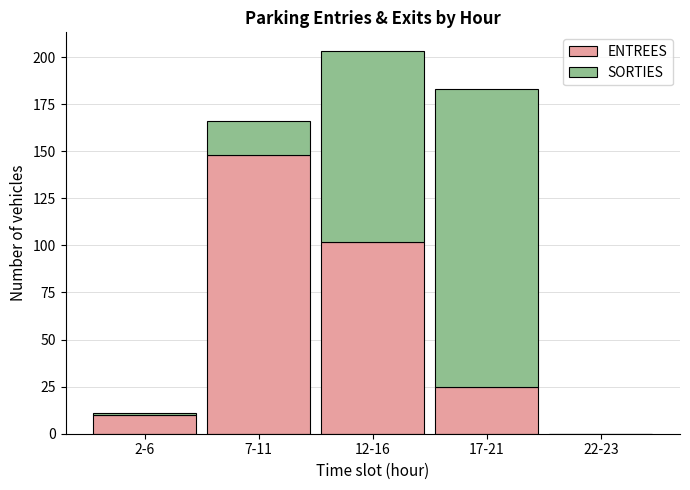

Reading left to right, list the values for the ENTREES series.

2-6=10	7-11=148	12-16=102	17-21=25	22-23=0